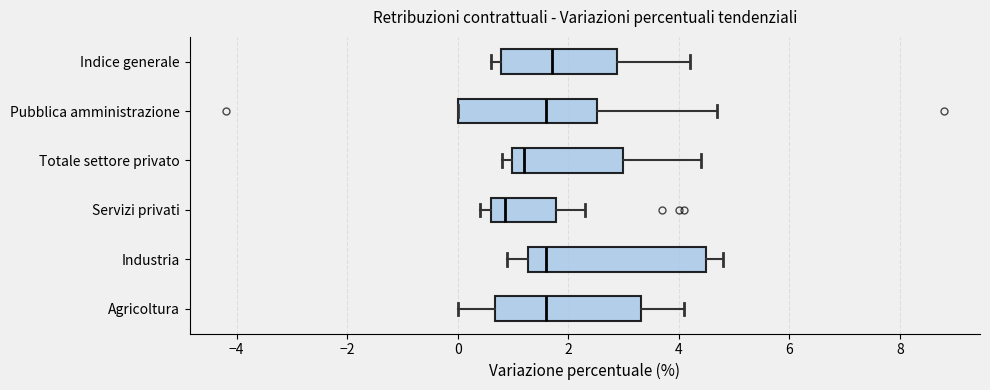

Which box is the widest, from its left edge to its right edge?

Industria